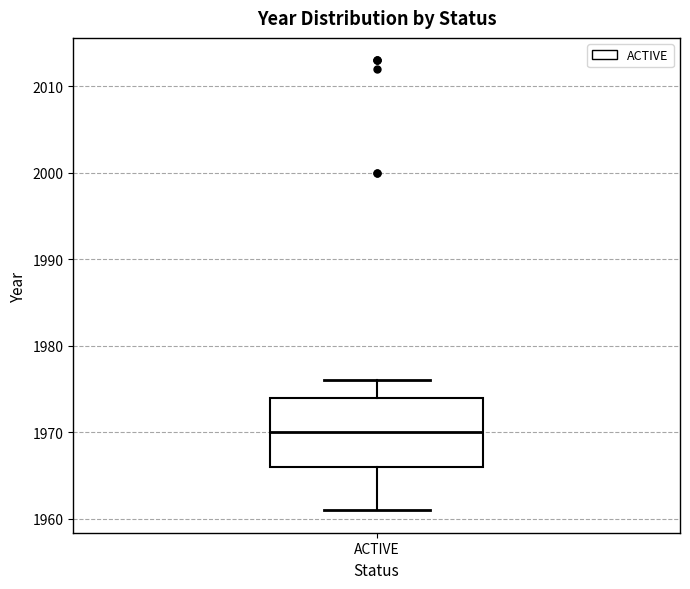

Read this box plot against the y-axis: the position of the median line, the range covered by the box, and the ends of both whiskers. The values are not printed on the chart, so give them approximately, as read against the axis.

median 1970, box 1966 to 1974, whiskers 1961 to 1976